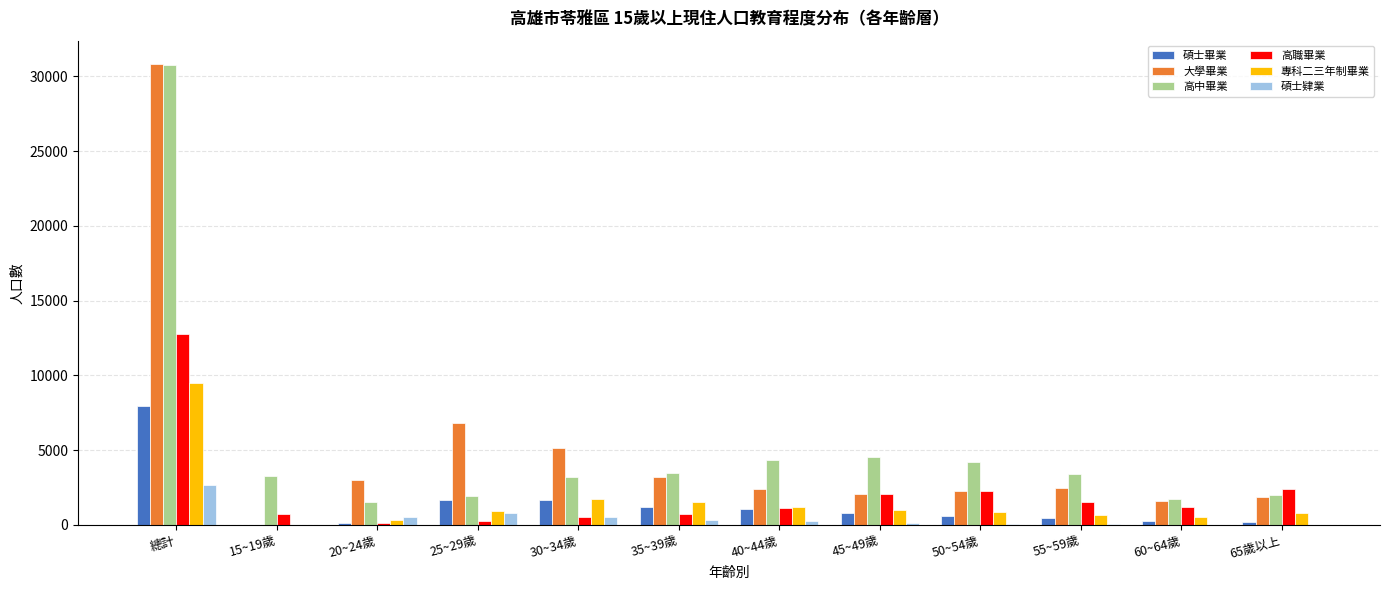

At which category is the sum across all series the highest?

總計